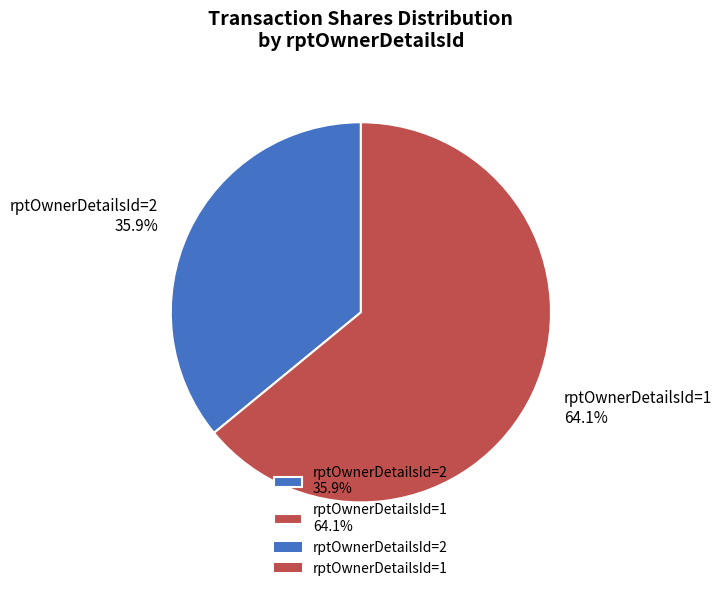

How much of the chart is everything except rptOwnerDetailsId=2 35.9%?

64.1%